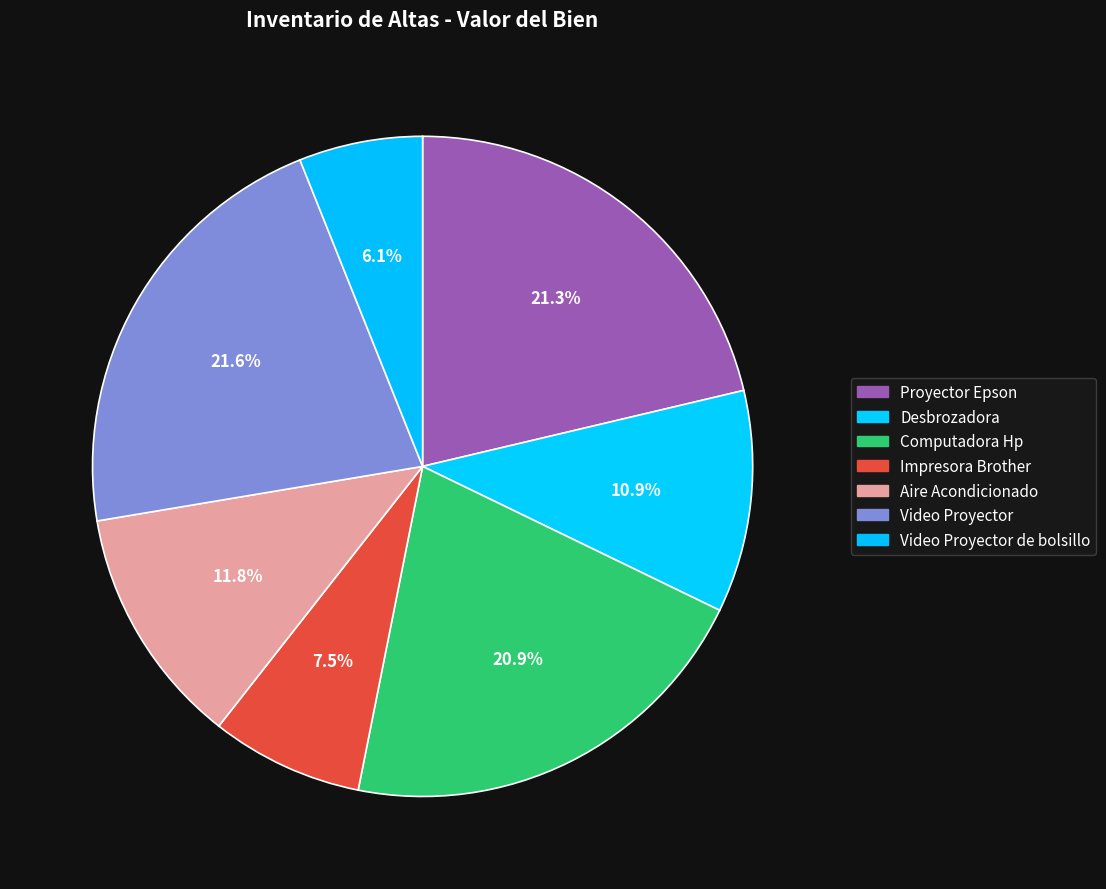

How many segments does this pie chart have?

7